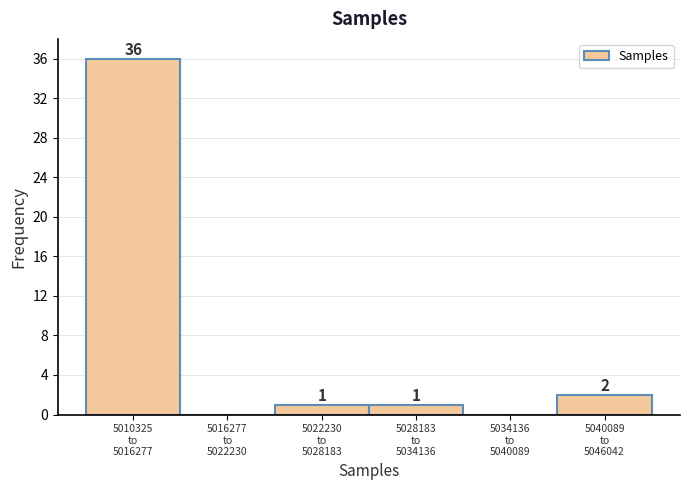

What is the maximum value shown in the chart?

36